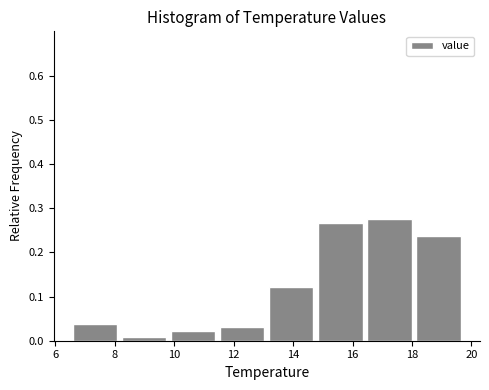

What is the height of the bar covering 13.20 to 14.85 on the x-axis? Neither the bar edges nor the heights are printed on the chart, so give them approximately, as read against the axes.

0.12